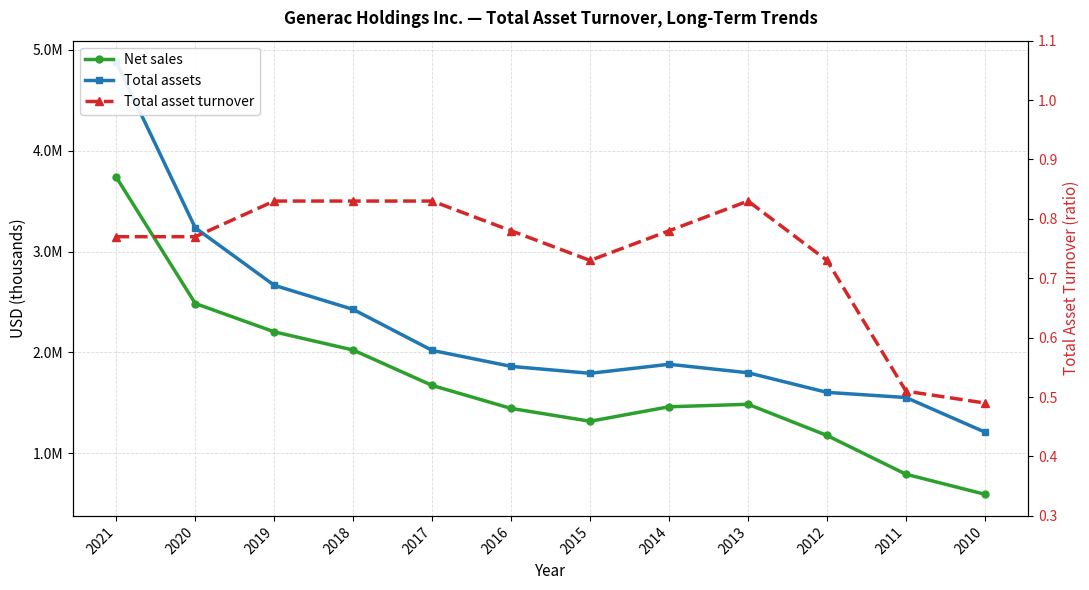

Count the Total asset turnover values in the range 0 to 1.

12